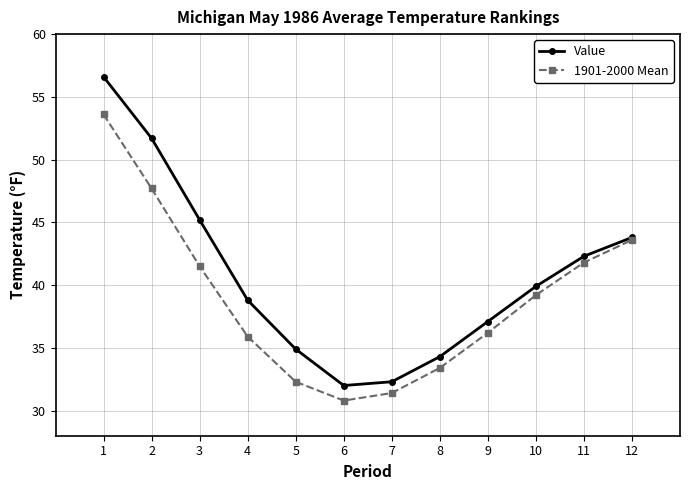

What is the minimum value shown in the chart?

30.8